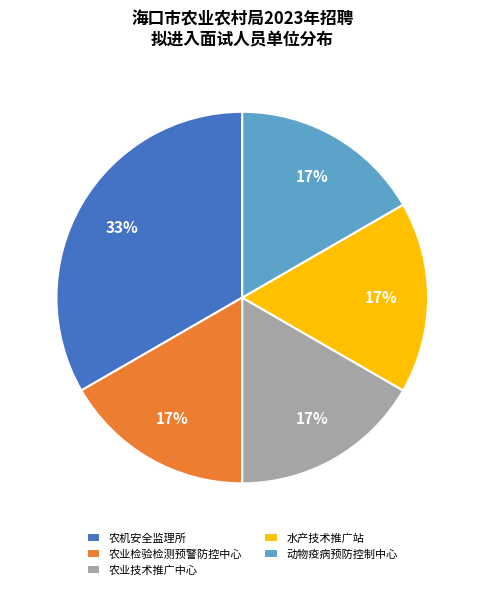

To the nearest percent, what is the combined percentage of 农业检验检测预警防控中心 and 农机安全监理所?

50%